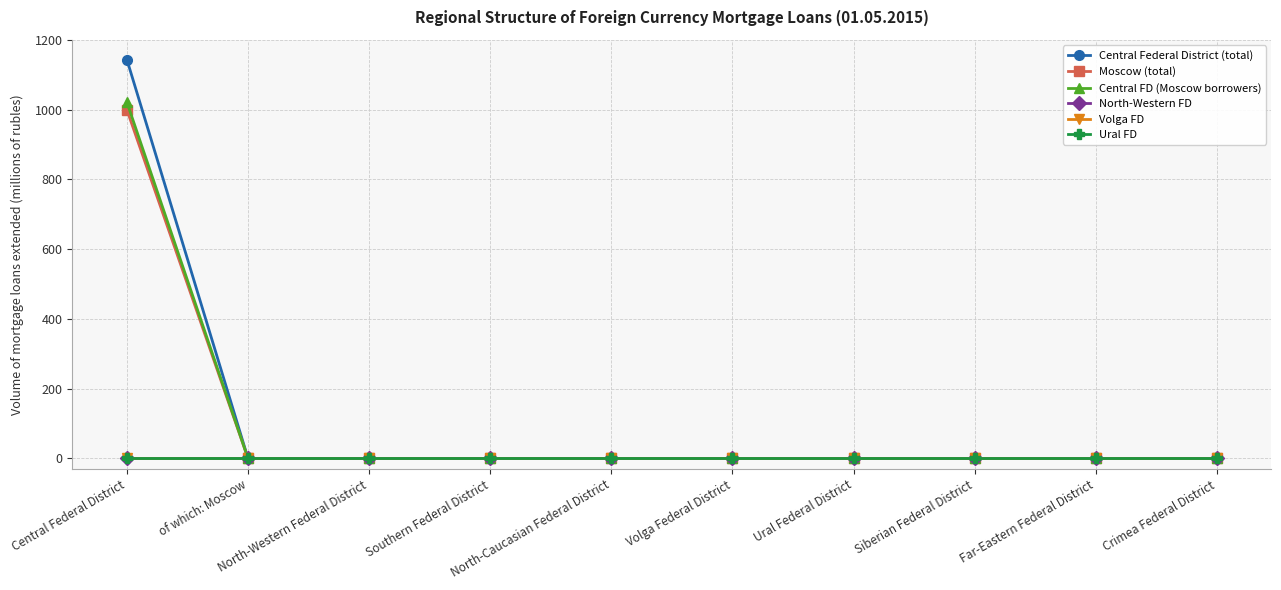

Reading left to right, extract all data points from this chart.

Central Federal District (total): 1143	0	0	0	0	0	0	0	0	0
Moscow (total): 999	0	0	0	0	0	0	0	0	0
Central FD (Moscow borrowers): 1021	0	0	0	0	0	0	0	0	0
North-Western FD: 0	0	0	0	0	0	0	0	0	0
Volga FD: 0	0	0	0	0	0	0	0	0	0
Ural FD: 0	0	0	0	0	0	0	0	0	0